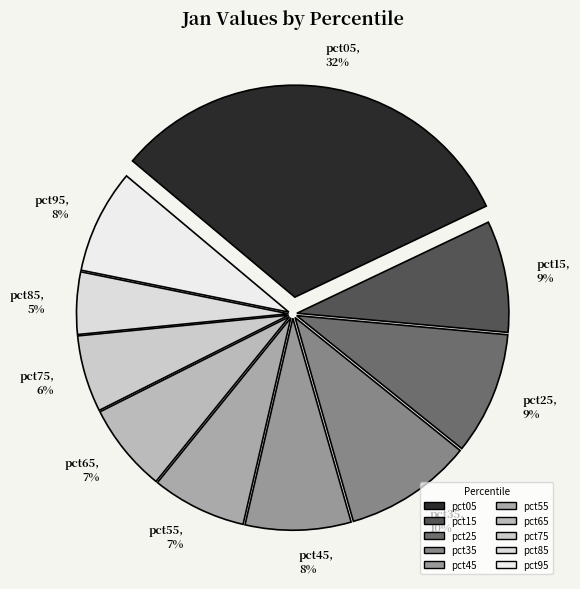

Which slice is the smallest?

pct85